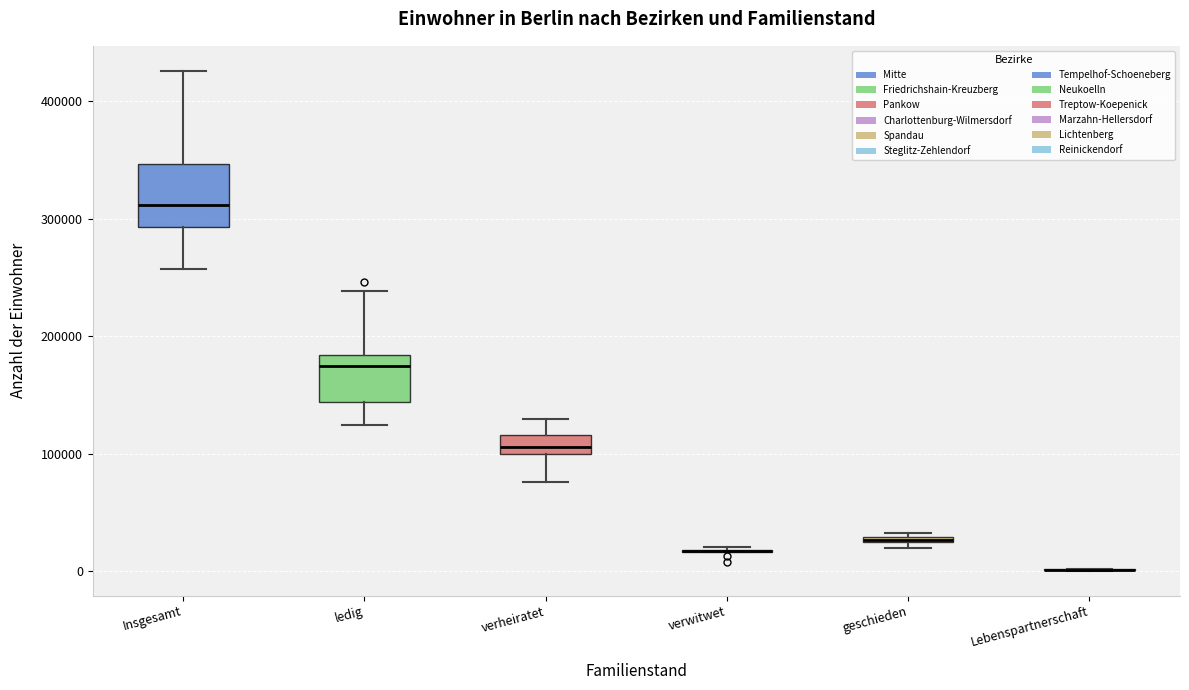

Comparing the boxes themselves (not the whiskers), which one is the tallest?

Insgesamt